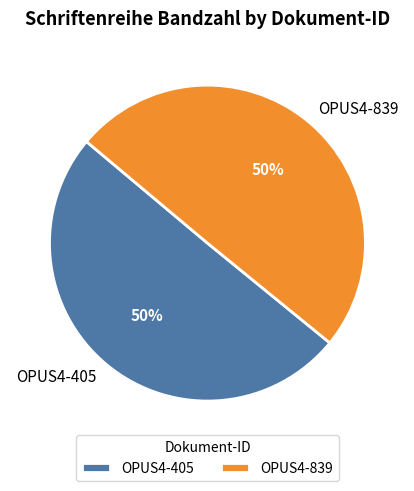

Approximately how many times larger is the value at OPUS4-839 compared to OPUS4-405?

1.0